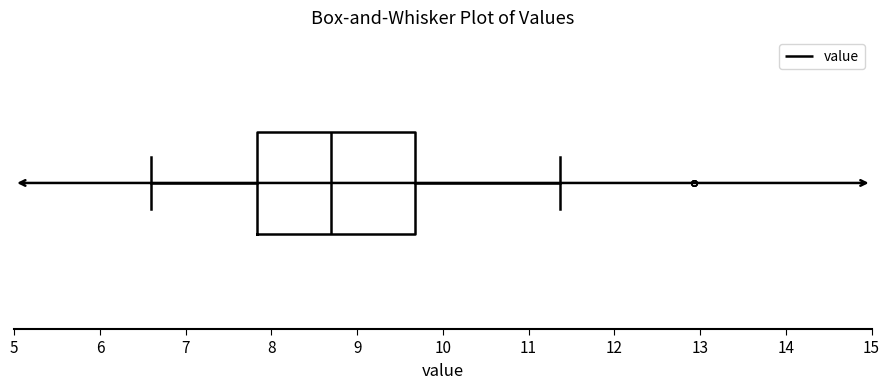

Read this box plot against the x-axis: the position of the median line, the range covered by the box, and the ends of both whiskers. The values are not printed on the chart, so give them approximately, as read against the axis.

median 8.7, box 7.8 to 9.7, whiskers 6.6 to 11.4